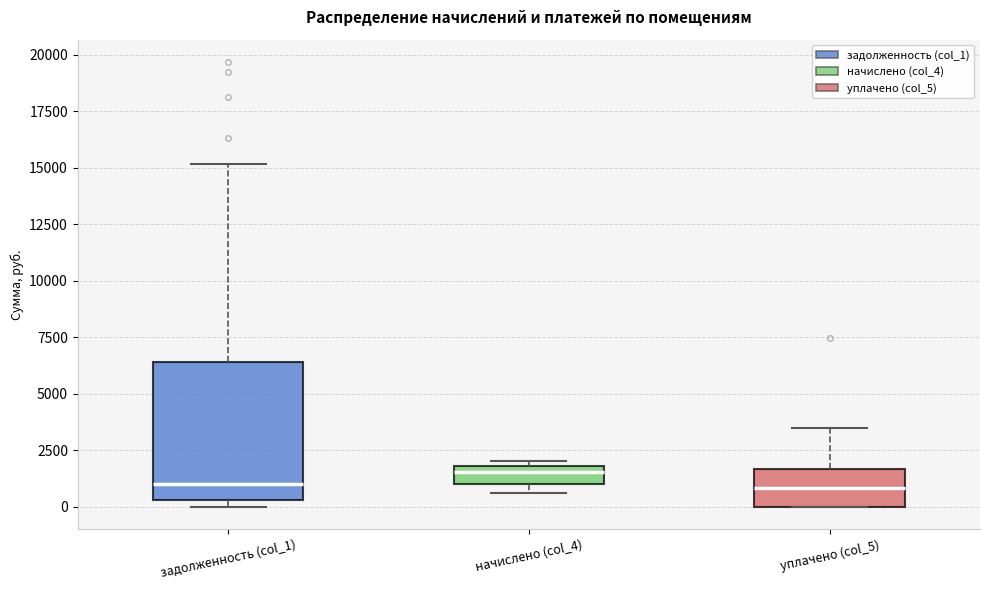

Reading left to right, transcribe this box plot: for each box, give where its median line is, the range the box spans, and where its two whiskers end, as read against the y-axis. The values are not printed on the chart, so give them approximately, as read against the axis.

задолженность (col_1): median 1000, box 500 to 6500, whiskers 0 to 15000
начислено (col_4): median 1500, box 1000 to 2000, whiskers 500 to 2000 (just above the box's upper edge)
уплачено (col_5): median 1000, box 0 to 1500, whiskers 0 to 3500